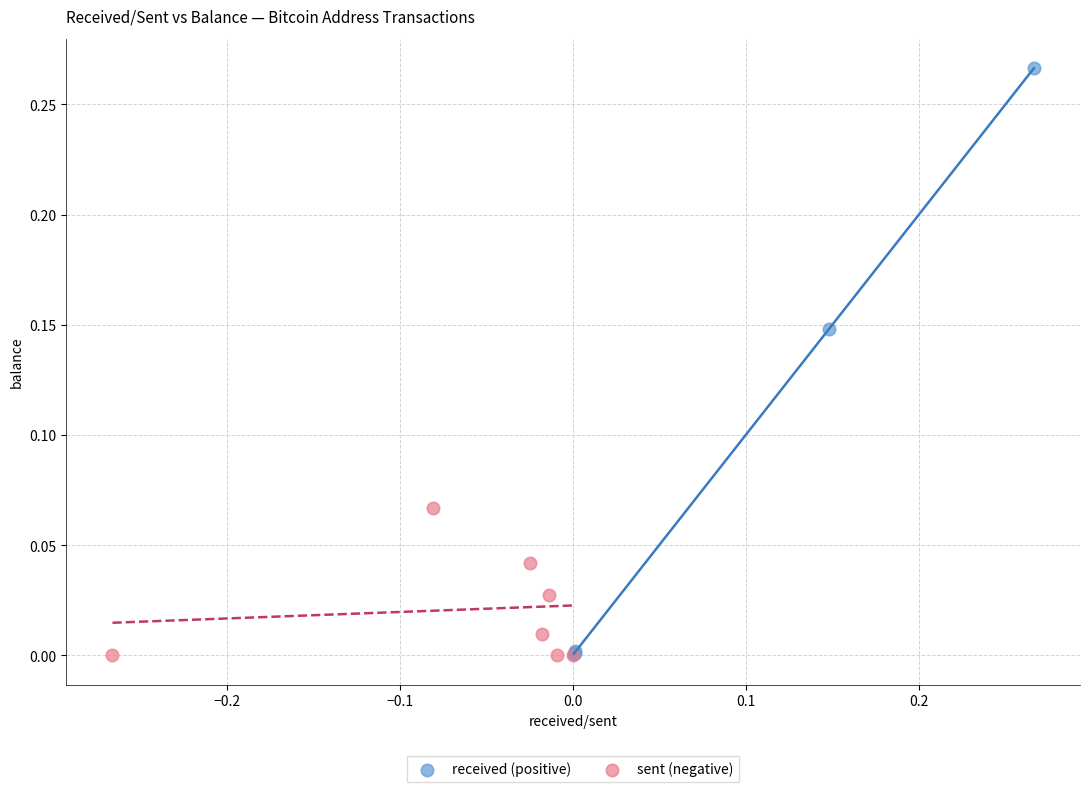

Which series has the widest spread of Y values?

received (positive)